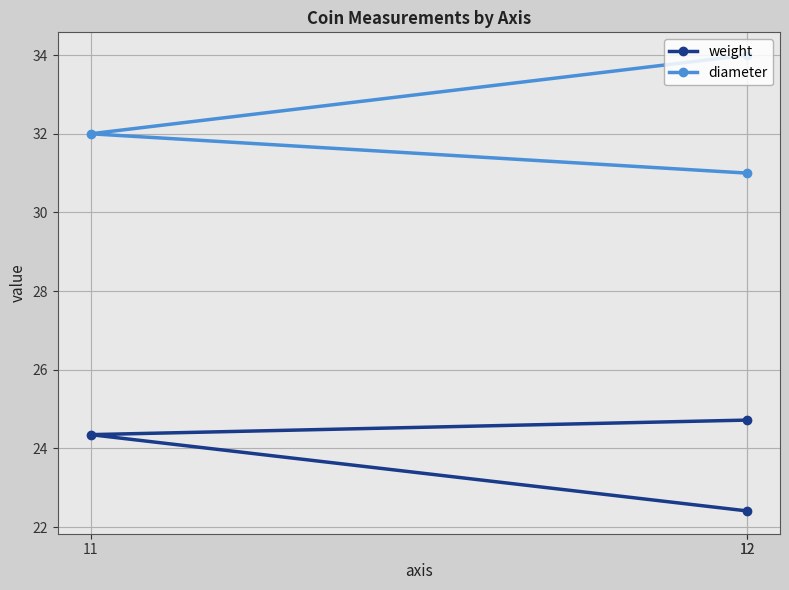

What is the total value across all series at 11?

56.4